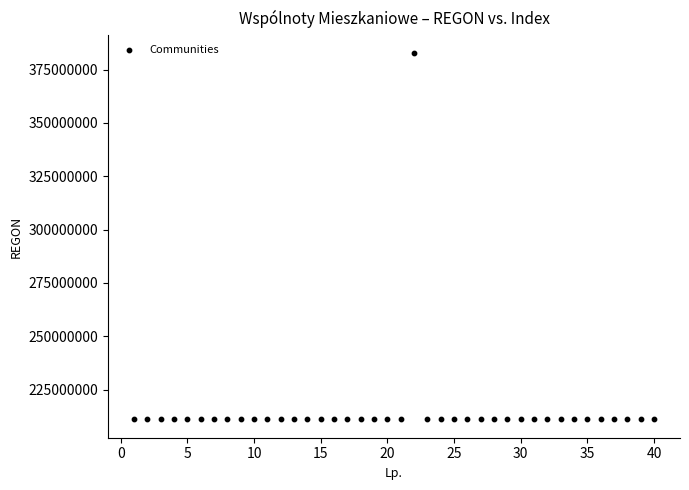

What is the range of Y values (max minus min)?

171530734